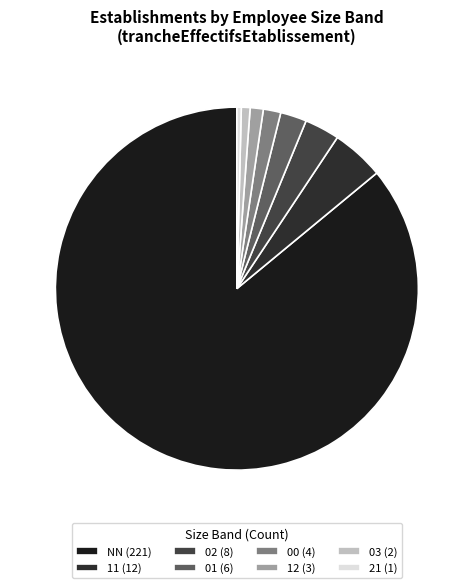

How many slices are in this pie chart?

8